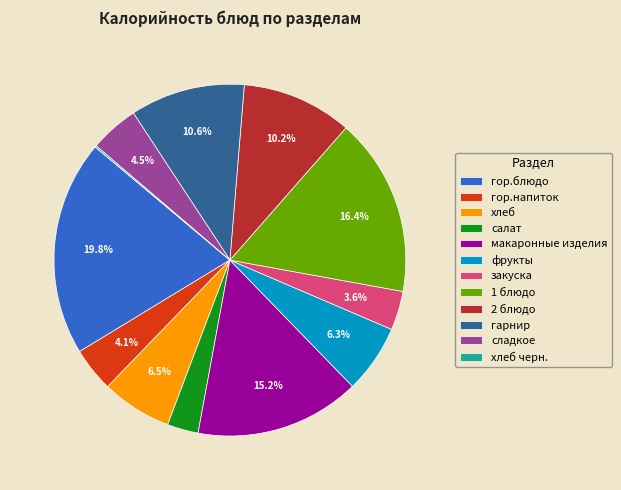

Is the sum of закуска and 2 блюдо greater than half?

No